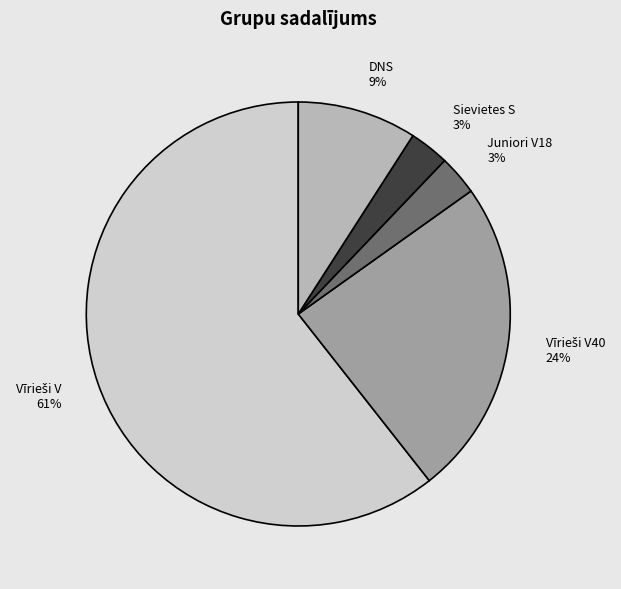

The Juniori V18 slice represents 15% of the pie. True or false?

False